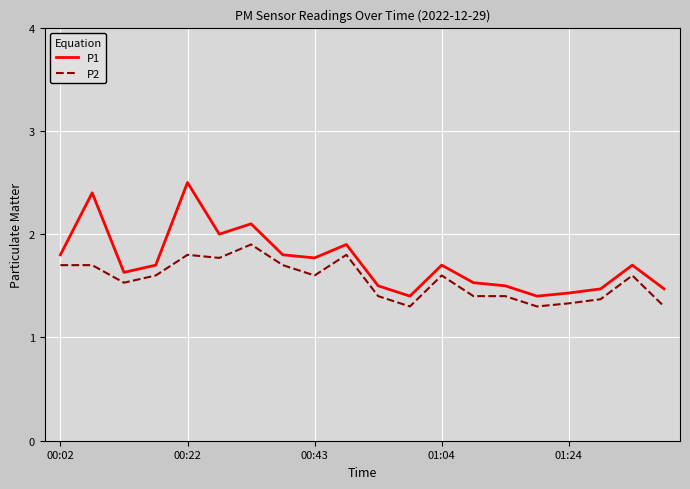

Which series has the largest range (max minus min)?

P1